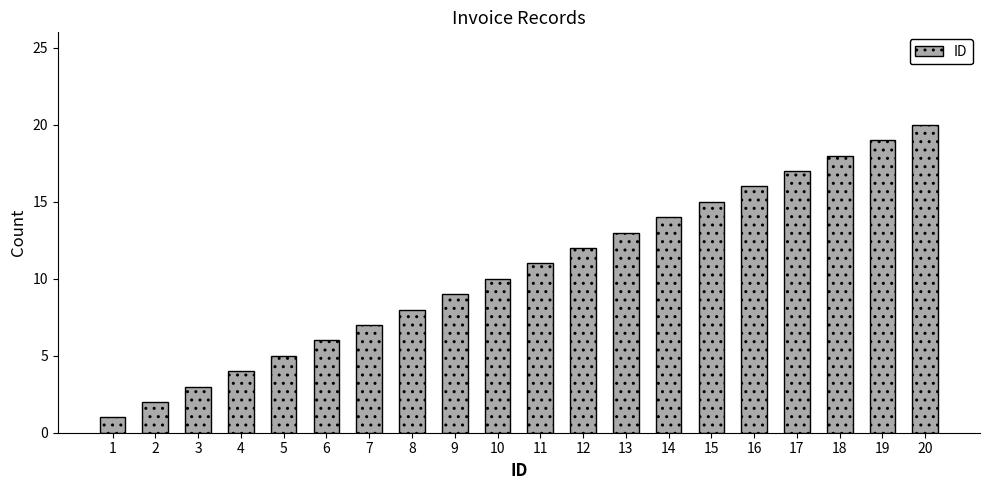

Where is the data nearest to the value 10?

10